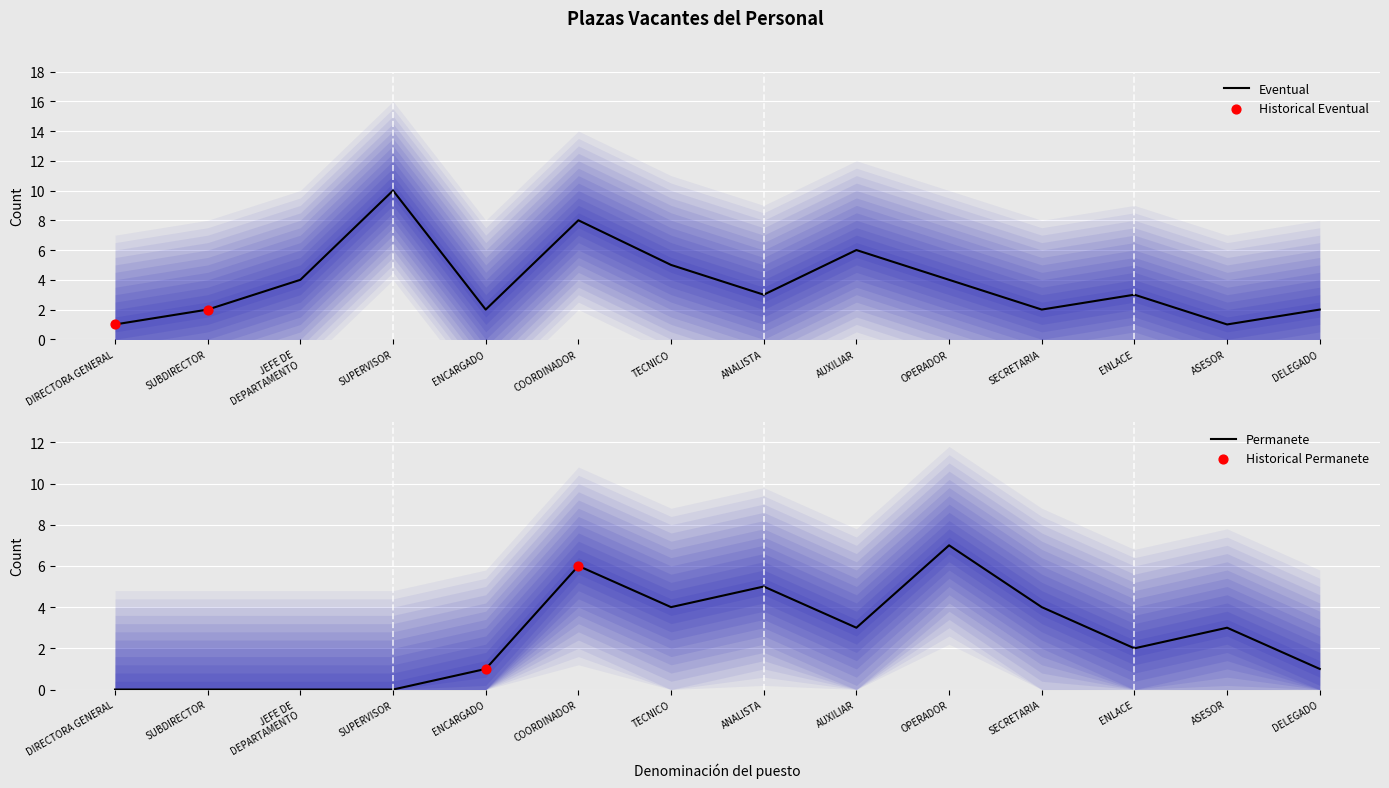

Which series has the largest total across all categories?

Eventual